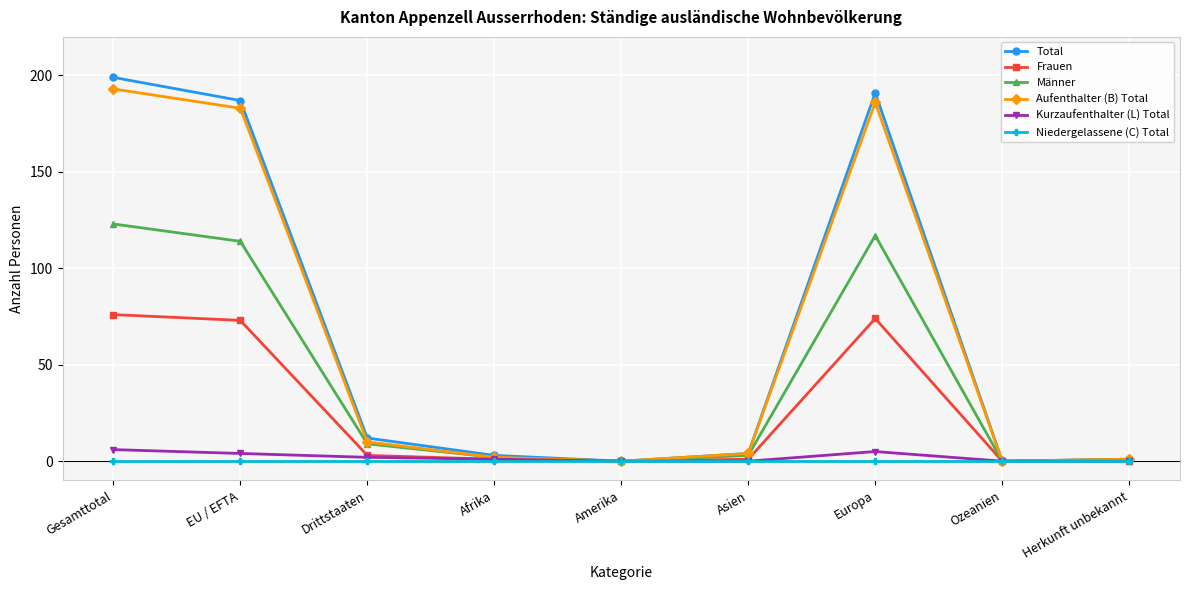

What is the sum of the Total values at Amerika and Asien?

4